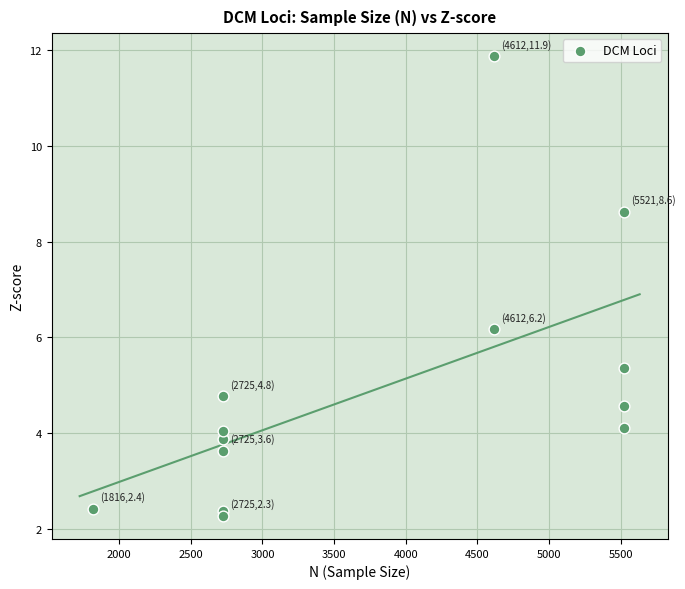

What Y value in the scatter plot is closest to 7?

6.2